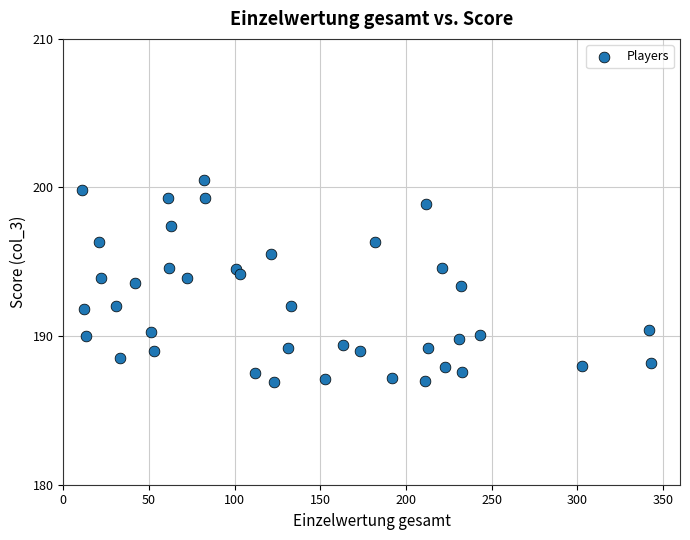

What is the range of Y values (max minus min)?

13.6